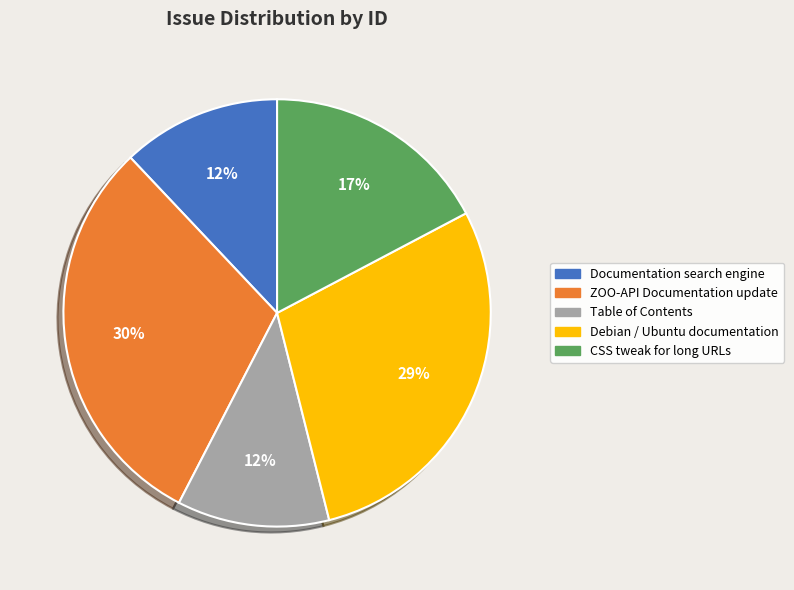

Does any single category account for the majority?

No